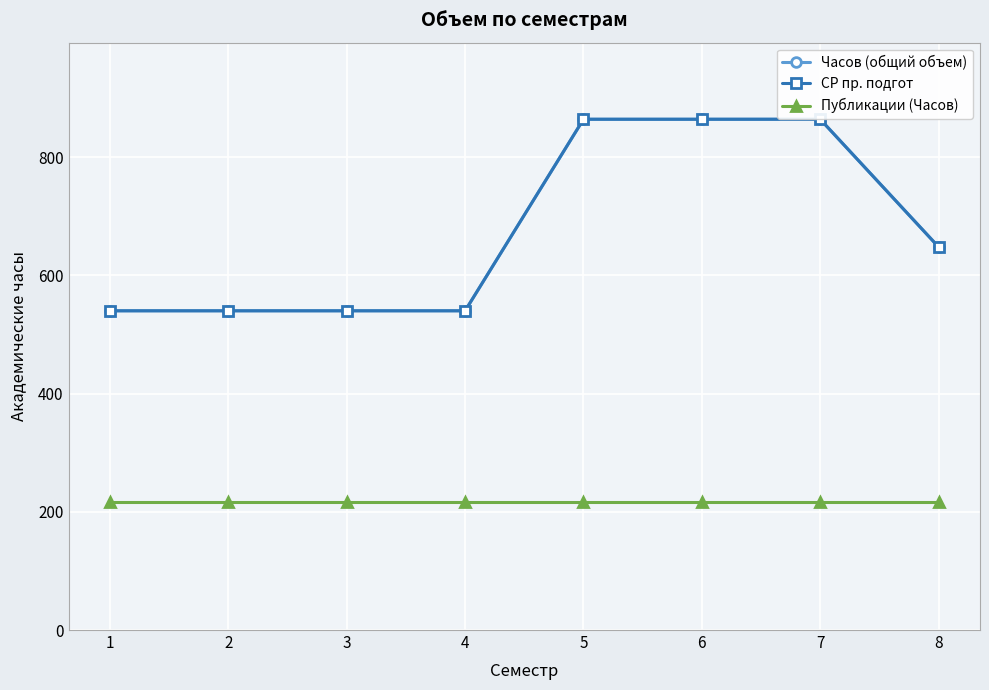

Rank the series by their maximum value, from highest to lowest.

Часов (общий объем), СР пр. подгот, Публикации (Часов)